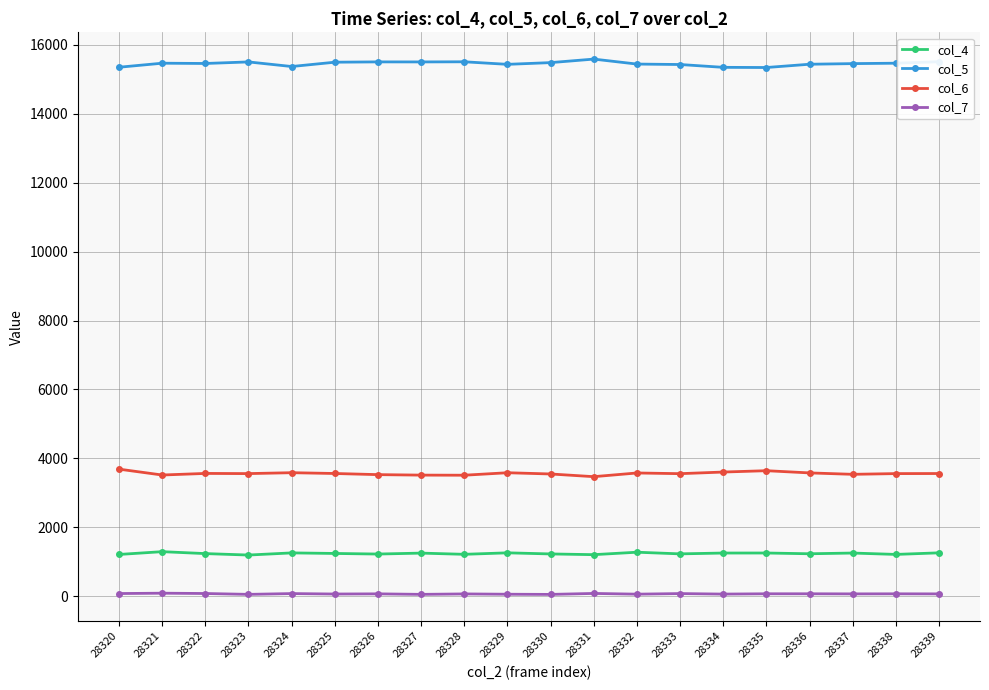

The value of col_5 at 28332 is 15434. True or false?

True